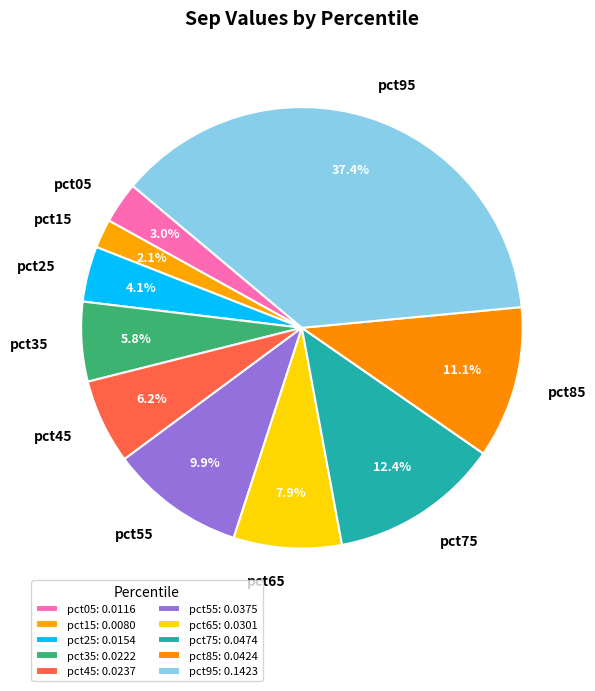

Is it true that pct95 is 37% of the pie?

True